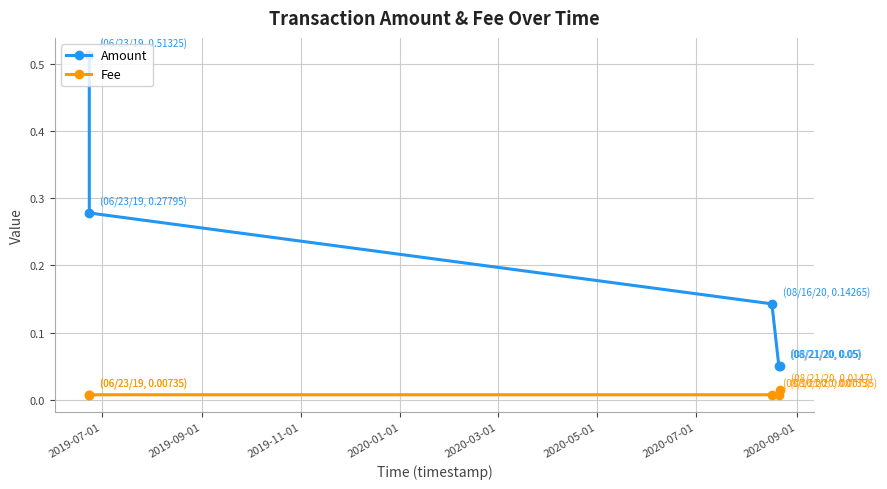

List the series in order of their peak value, highest first.

Amount, Fee